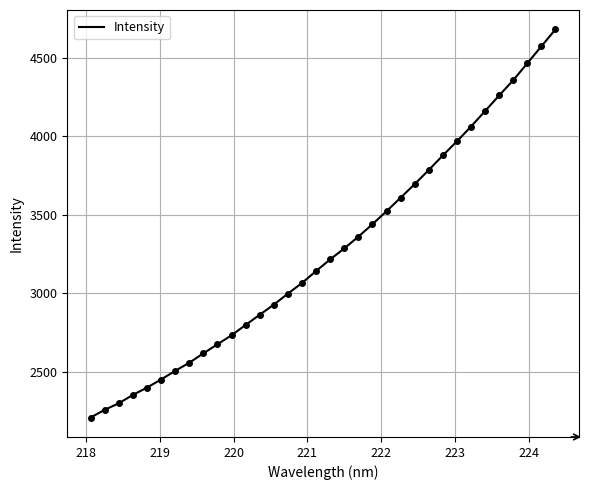

What is the maximum value shown in the chart?

4682.3